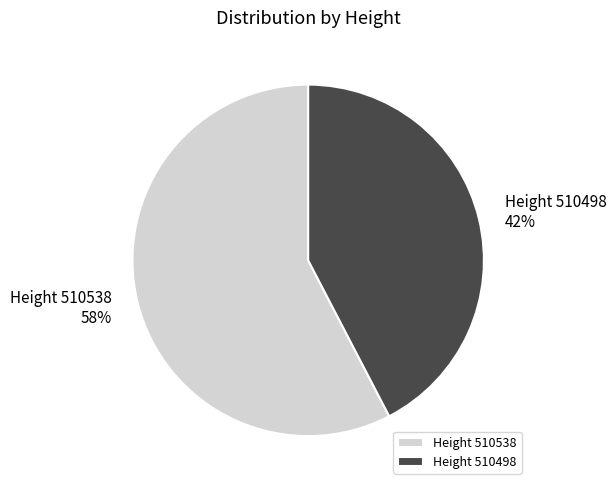

How many segments does this pie chart have?

2